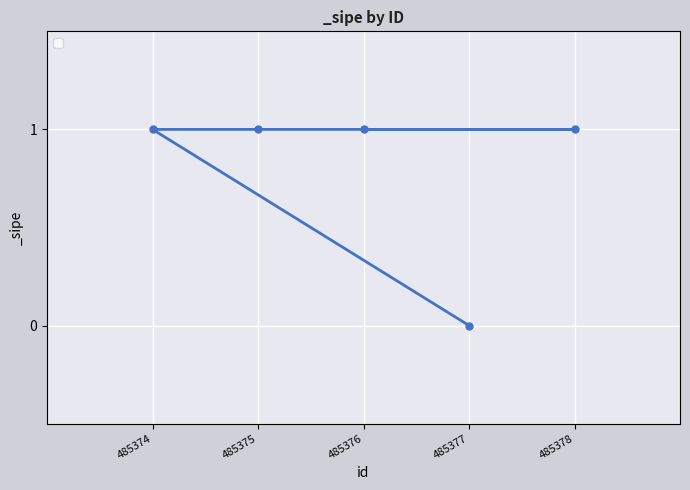

What is the value of the 5th point from the left?

1